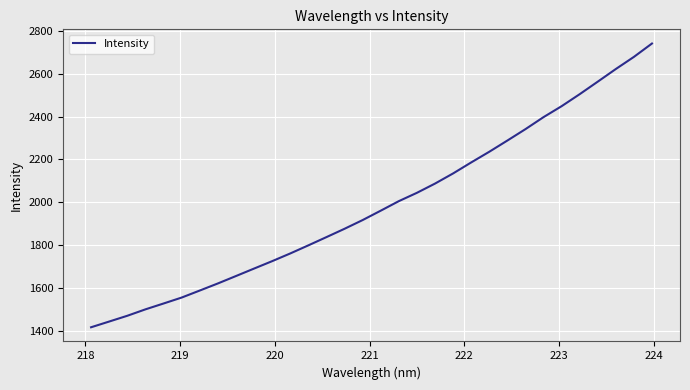

Is this an area chart (filled region under the line)?

No